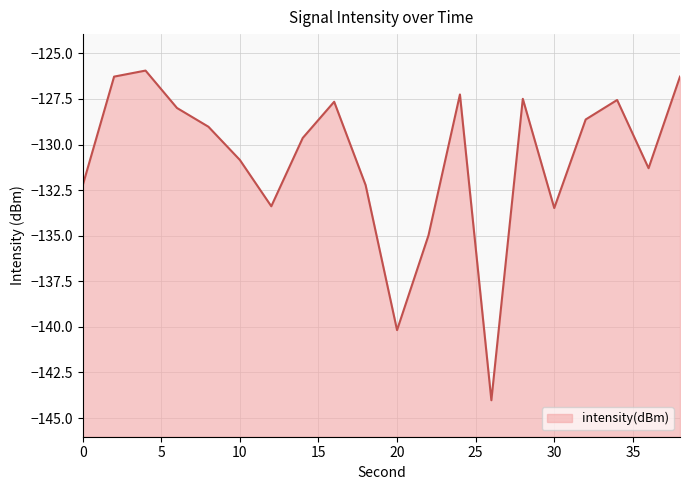

Where does the data first go above -129?

2